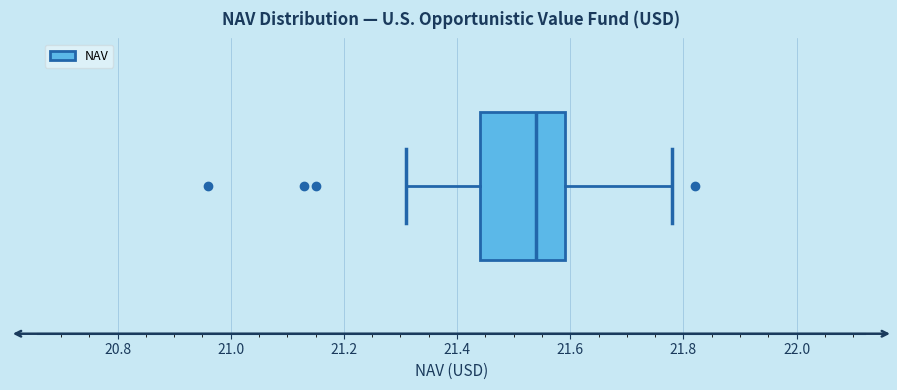

Read this box plot against the x-axis: the position of the median line, the range covered by the box, and the ends of both whiskers. The values are not printed on the chart, so give them approximately, as read against the axis.

median 21.54, box 21.44 to 21.60, whiskers 21.32 to 21.78